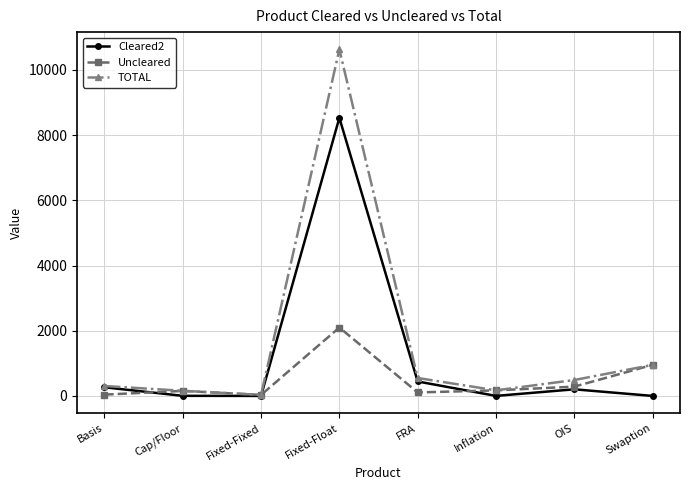

What is the label of the 7th point from the left?

OIS